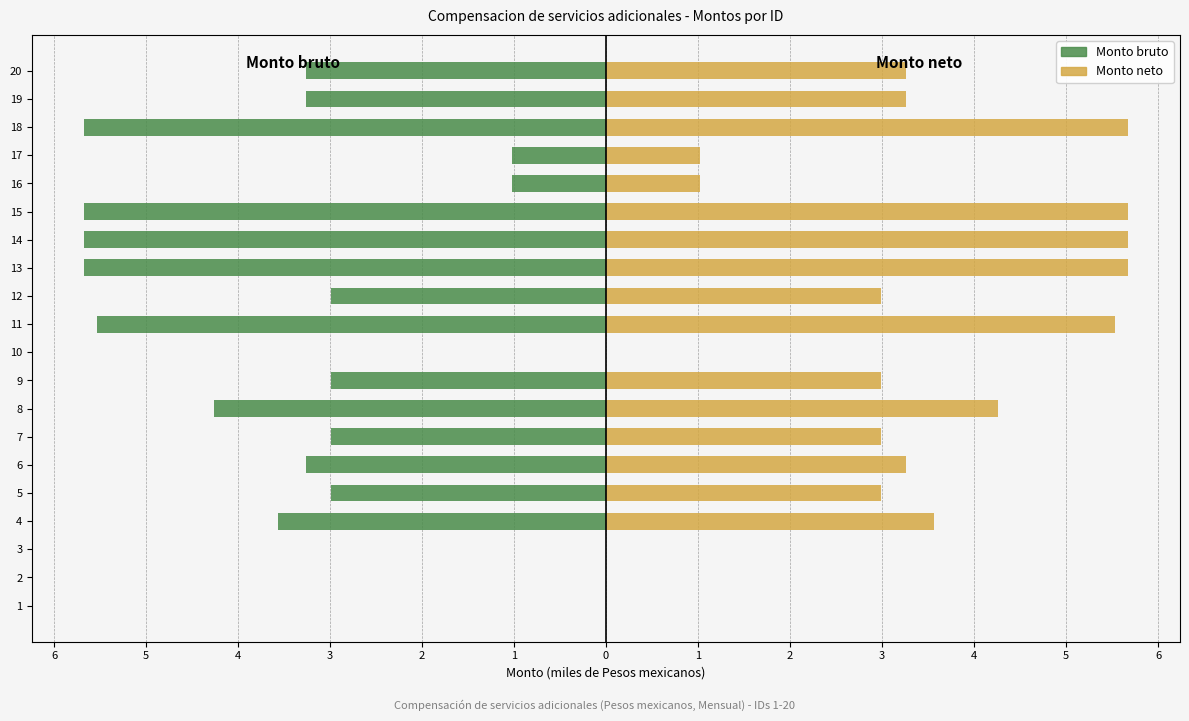

How many bars are there in each group?

2